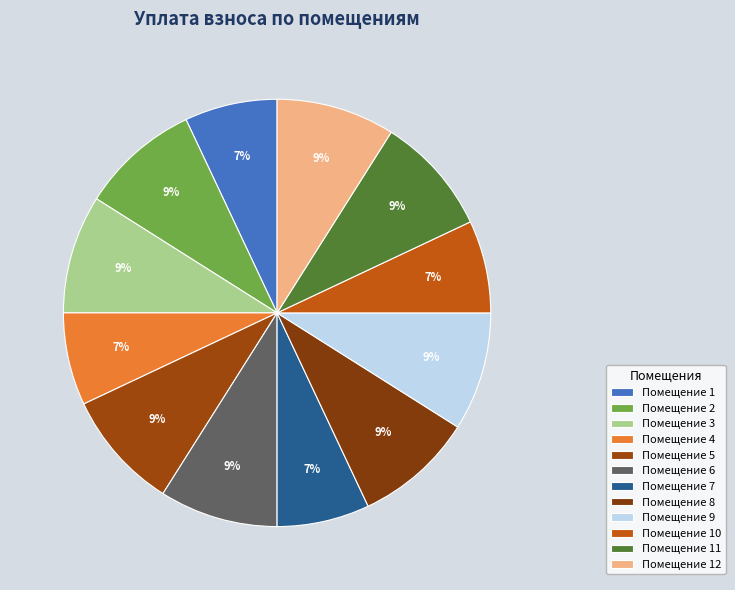

Count the number of slices in the pie.

12